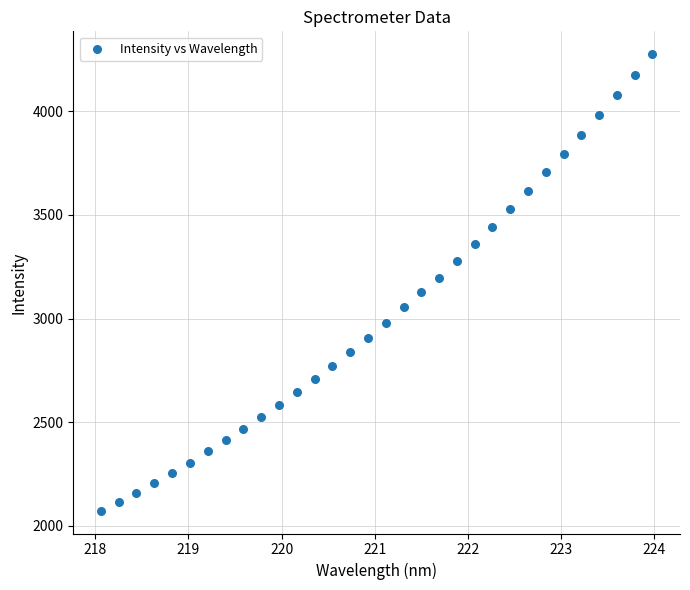

What is the range of Y values (max minus min)?

2201.5